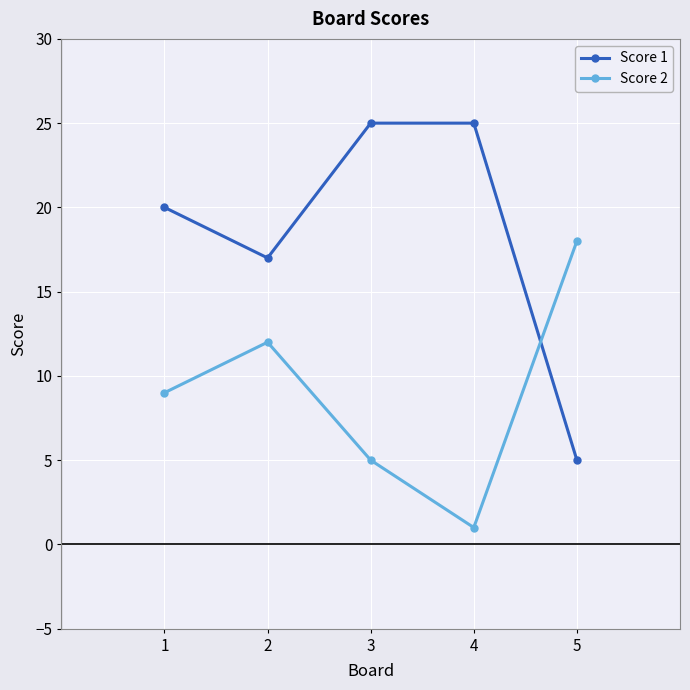

Which series has the largest range (max minus min)?

Score 1